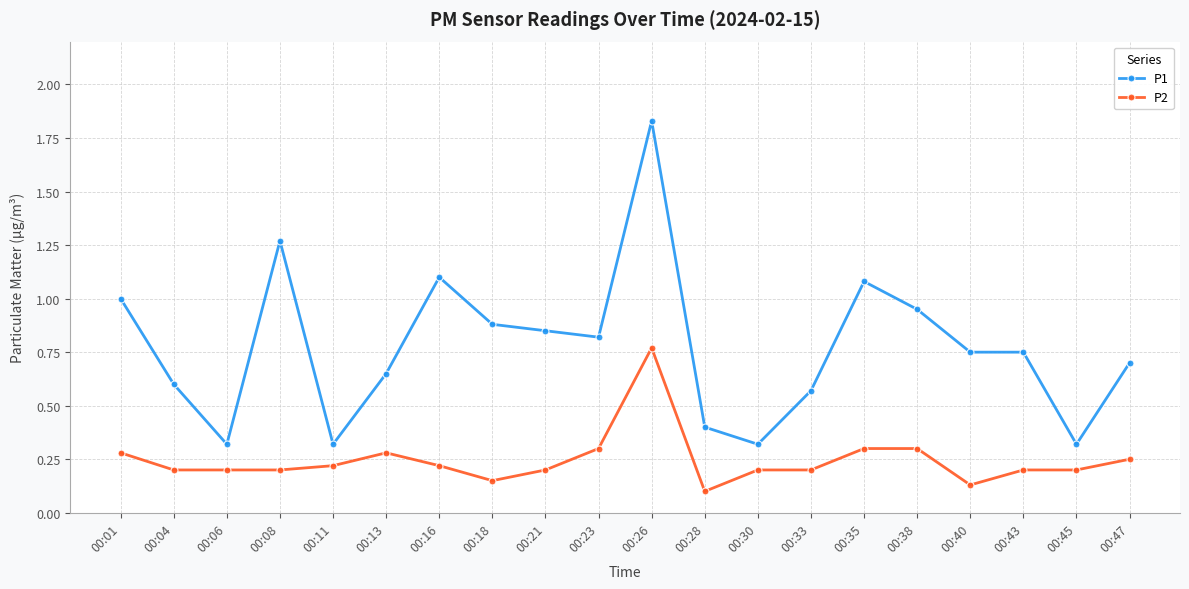

At which label does P2 reach its peak?

00:26